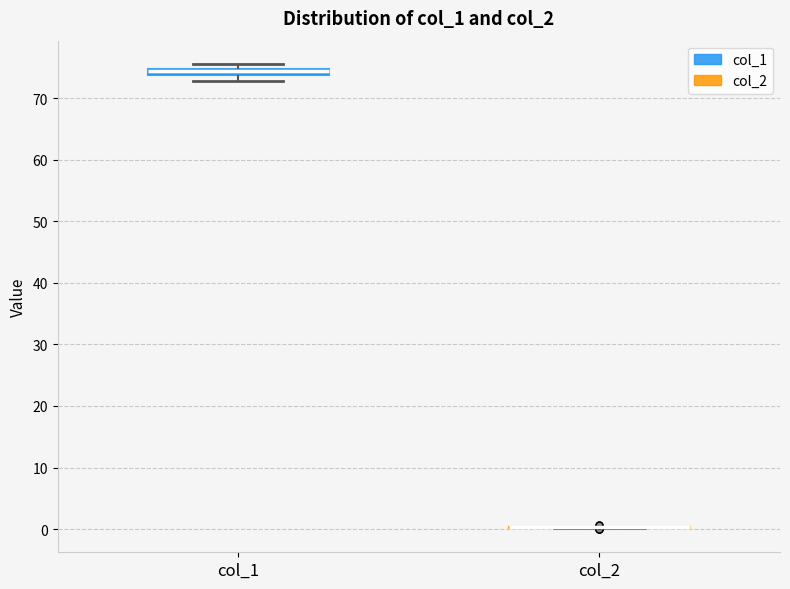

Where is the upper edge of the box for col_1 on the y-axis? The values are not printed on the chart, so give them approximately, as read against the axis.

75